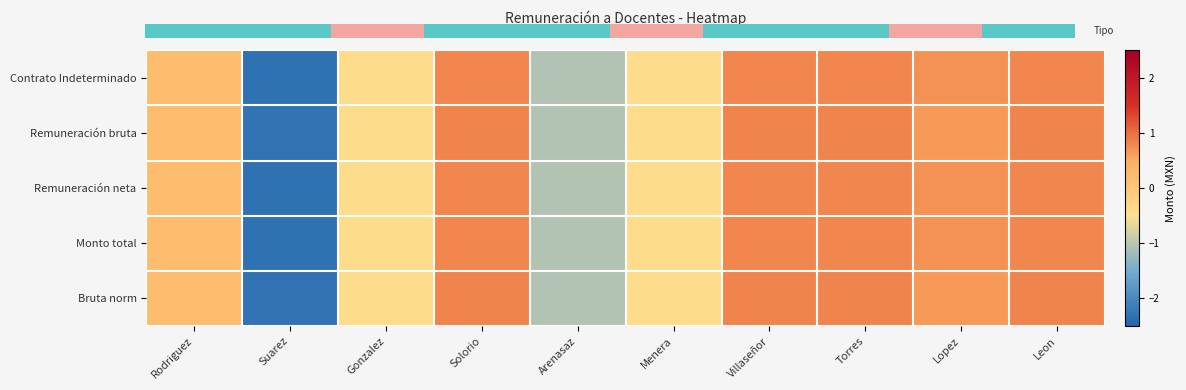

Which series changed the most between Villaseñor and Torres?

Contrato Indeterminado